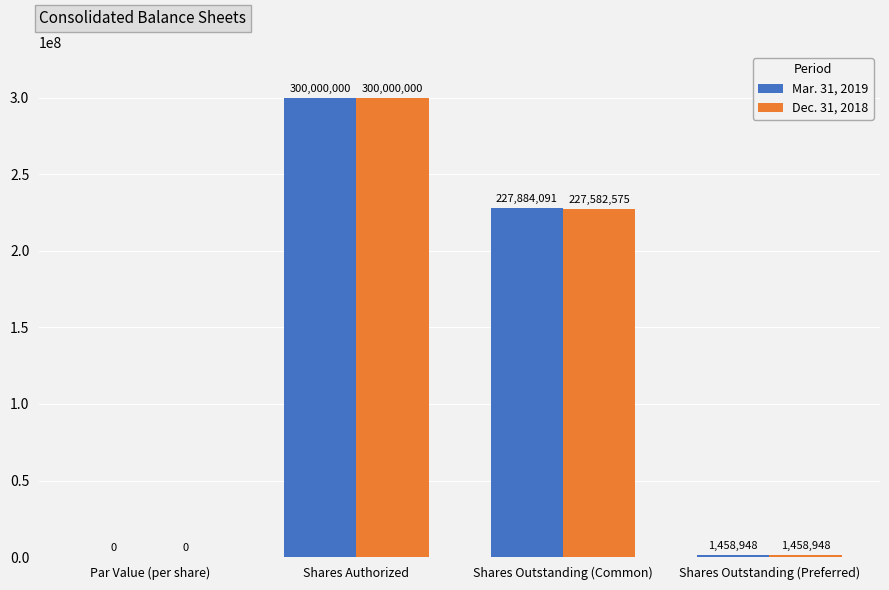

The Dec. 31, 2018 series shows 227582575.0 at Shares Outstanding (Common). True or false?

True